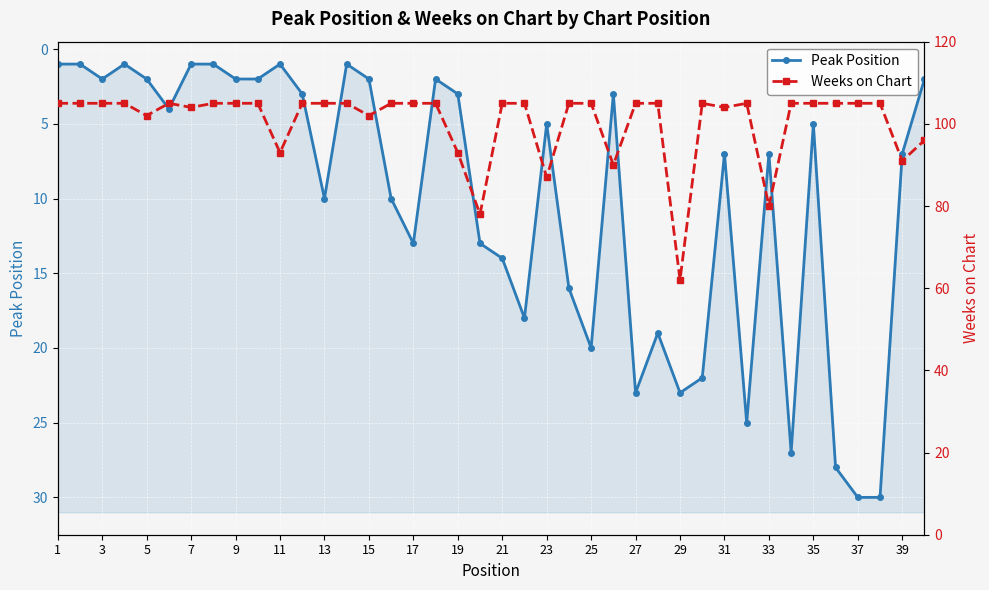

True or false: Peak Position and Weeks on Chart cross at least once.

False